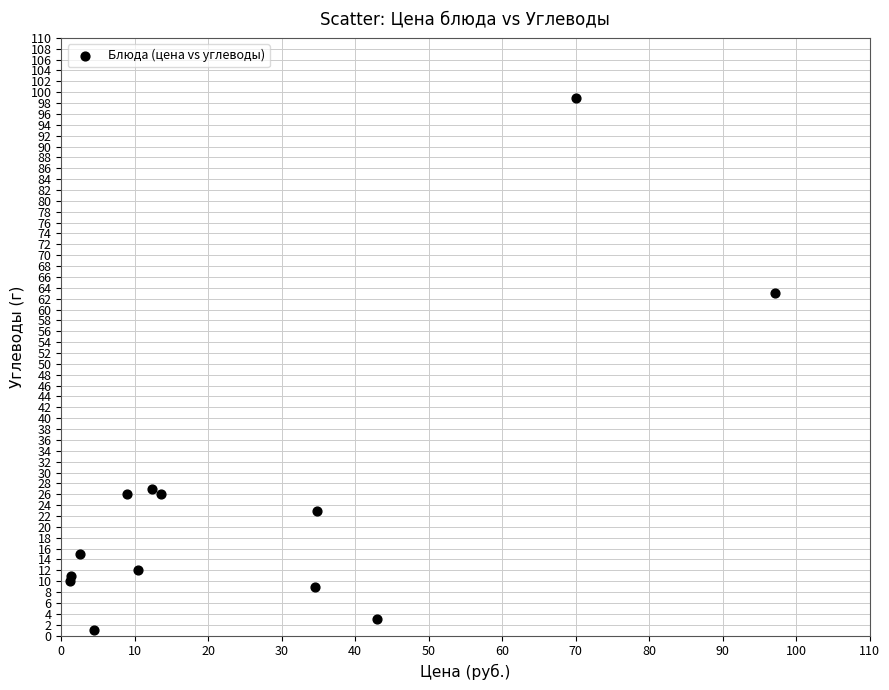

What Y value in the scatter plot is closest to 50?

63